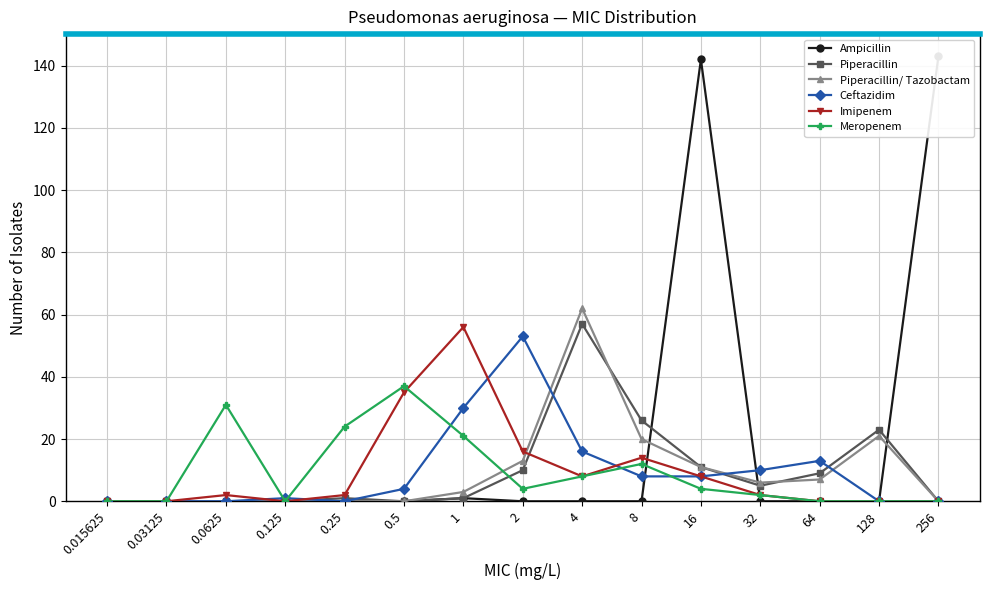

Between 0.03125 and 2, which is larger?

0.03125